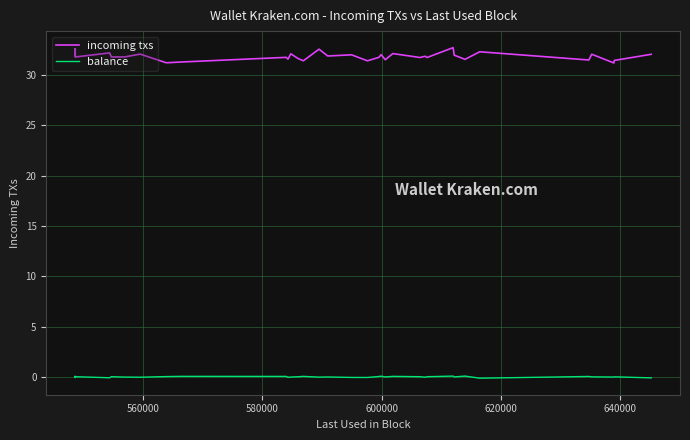

True or false: balance has more than 0 points higher than both neighbors.

True